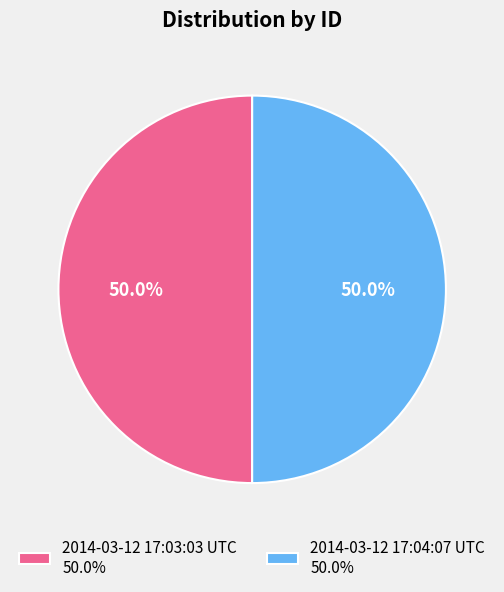

The 2014-03-12 17:04:07 UTC slice represents 50% of the pie. True or false?

True